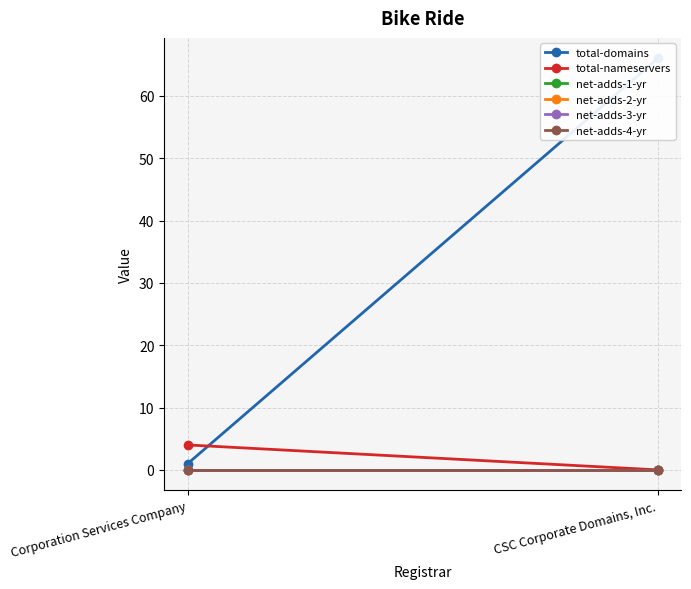

Read the total-domains value at Corporation Services Company.

1